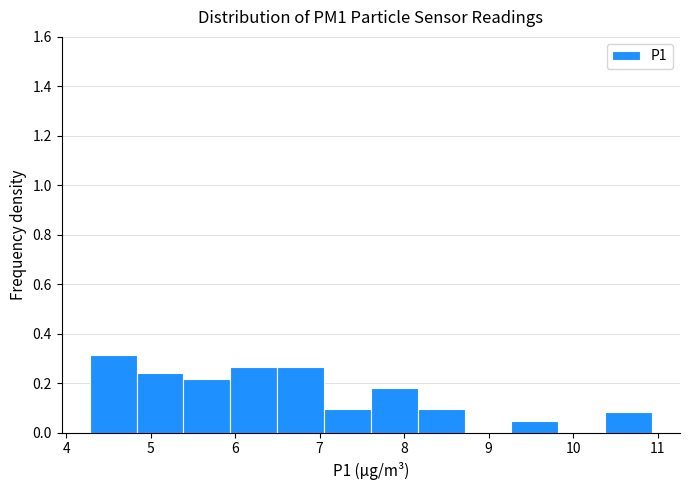

Reading left to right, list every bar in this chart as the range it spans on the x-axis followed by its height. Neither the bar edges nor the heights are printed on the chart, so give them approximately, as read against the axes.

4.3 to 4.8: 0.32
4.8 to 5.4: 0.24
5.4 to 5.9: 0.22
5.9 to 6.5: 0.26
6.5 to 7.1: 0.26
7.1 to 7.6: 0.10
7.6 to 8.2: 0.18
8.2 to 8.7: 0.10
8.7 to 9.3: 0
9.3 to 9.8: 0.04
9.8 to 10.4: 0
10.4 to 10.9: 0.08